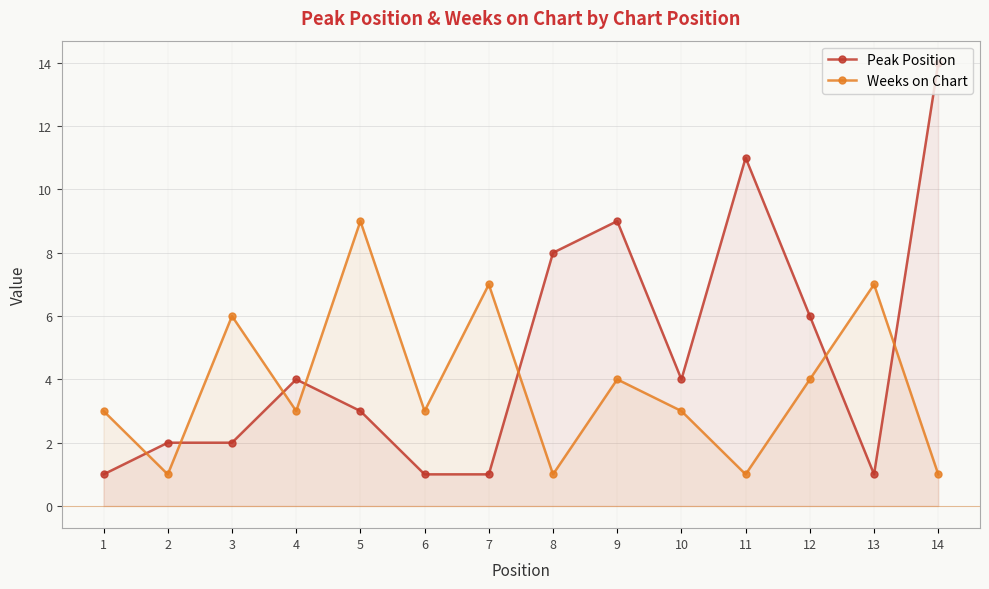

Which series has the largest total across all categories?

Peak Position